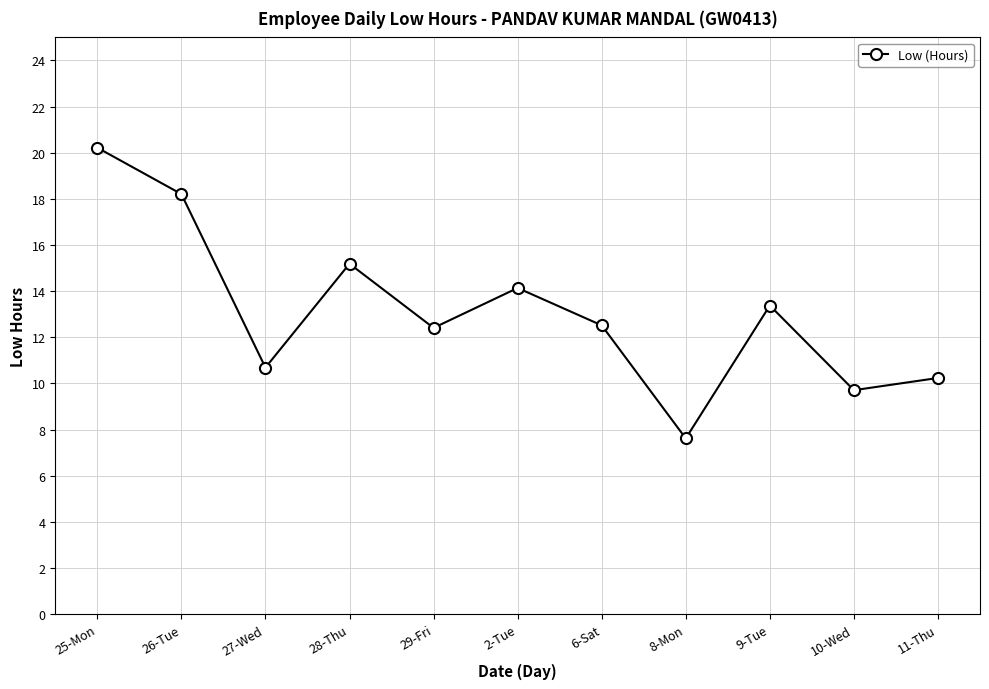

Where does the data first go above 12?

25-Mon